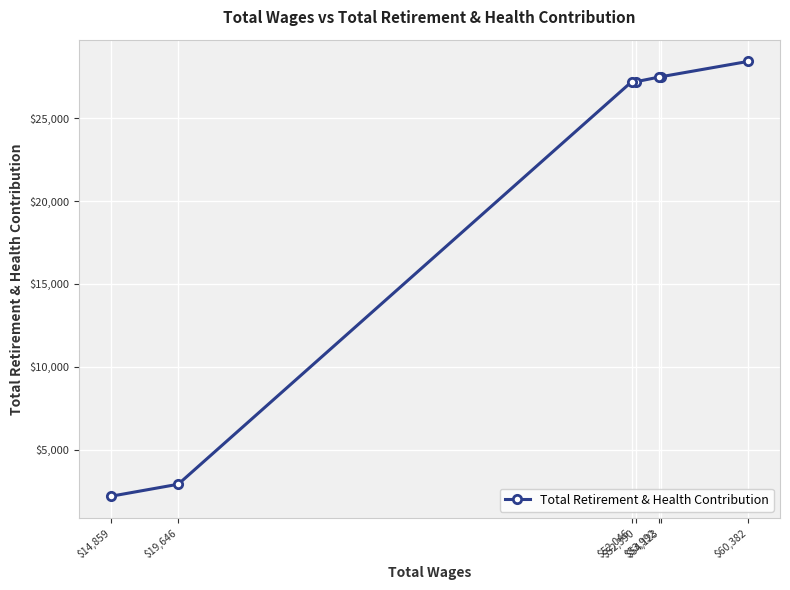

At which category does the chart reach its minimum across all series?

$14,859